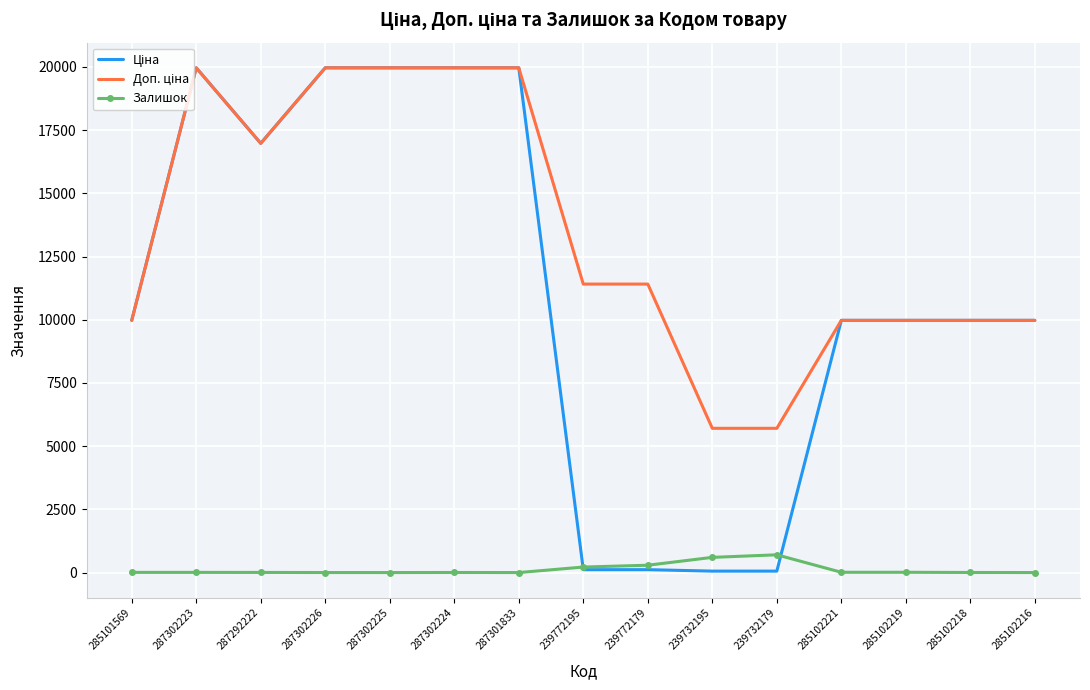

What is the highest value of the Залишок series?

702.0